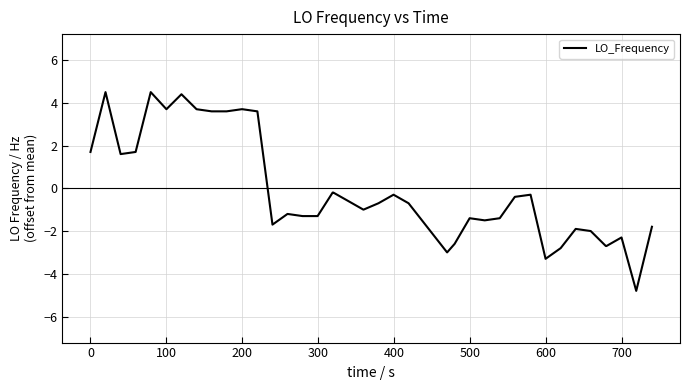

What is the smallest value displayed?

-4.8